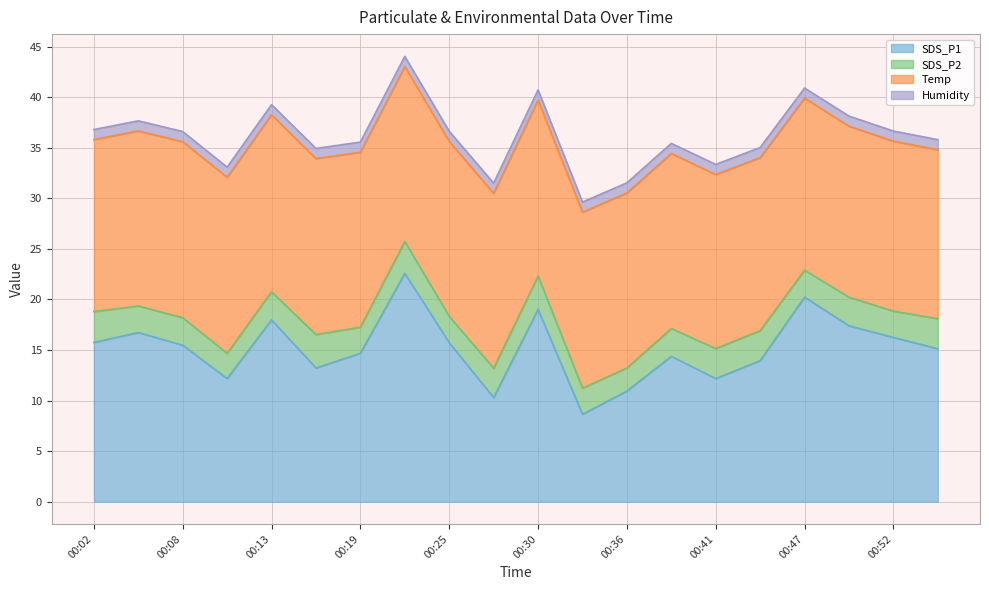

True or false: Humidity and Temp cross at least once.

False